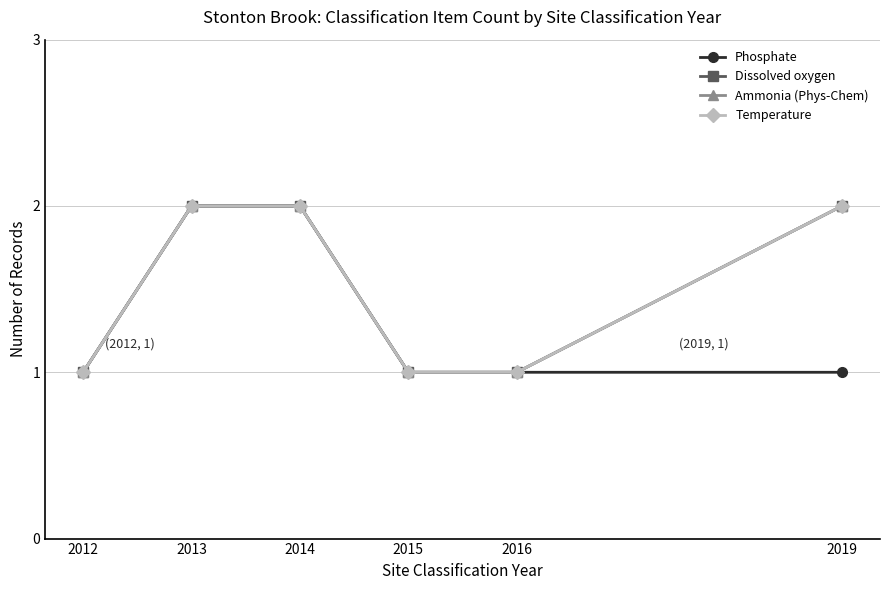

What is the average value of the Dissolved oxygen series?

2